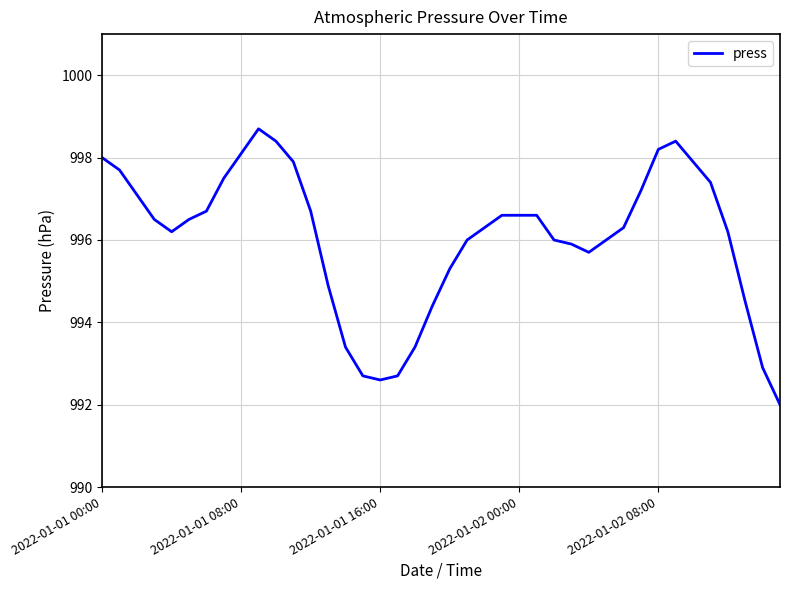

What is the difference between the maximum and minimum values?

6.7